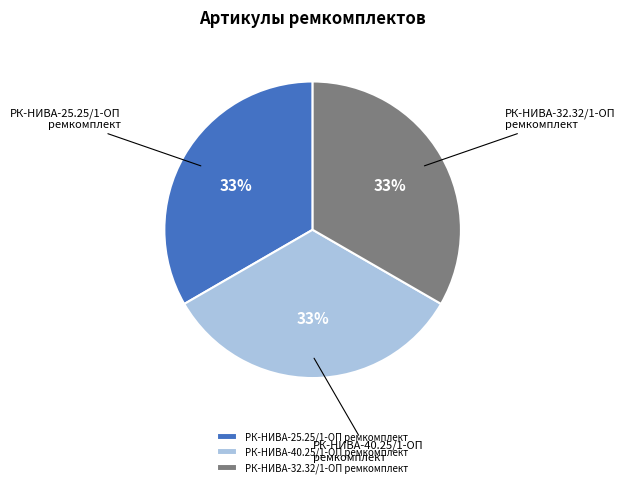

Count the number of slices in the pie.

3